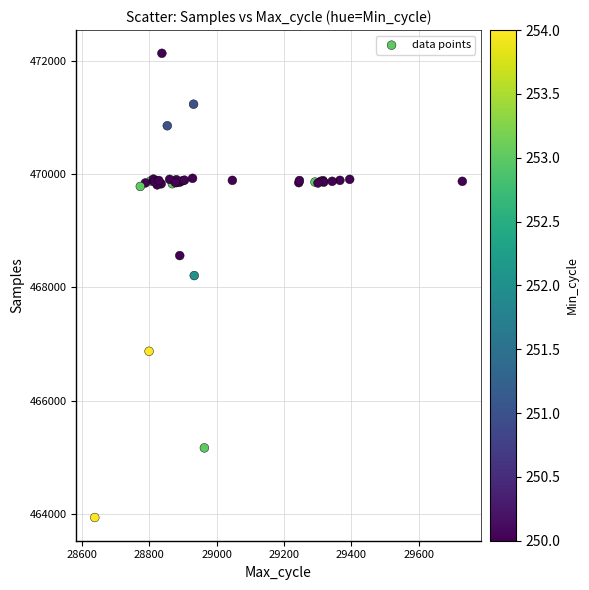

What Y value in the scatter plot is closest to 468035?

468208